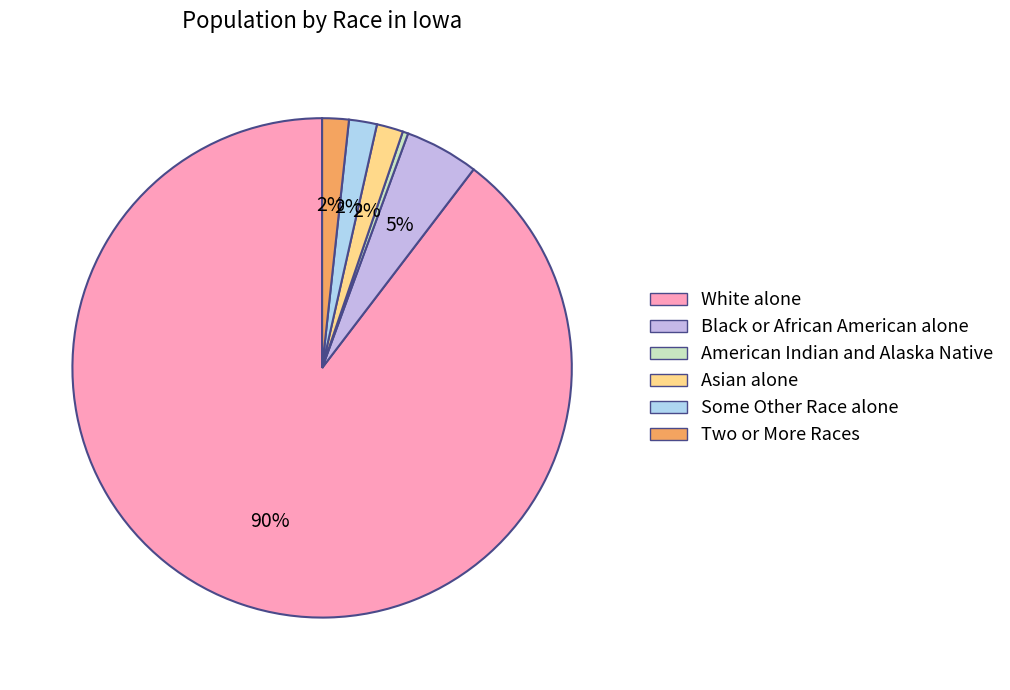

Which slice is the largest?

White alone